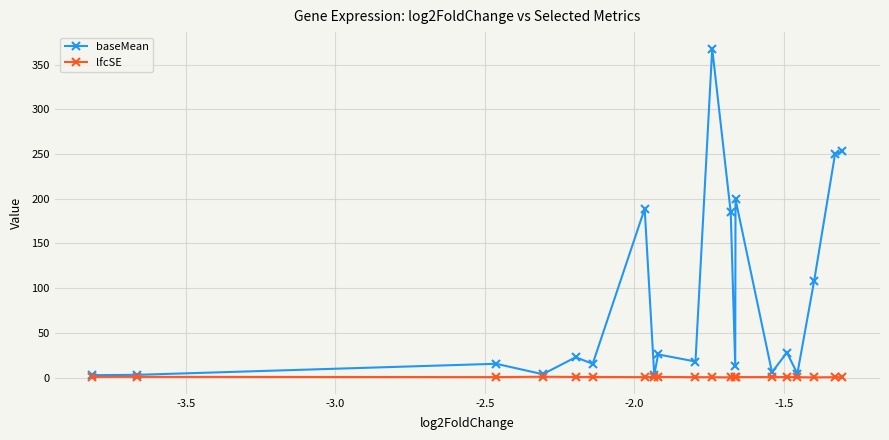

True or false: baseMean has more than 0 interior local peaks.

True